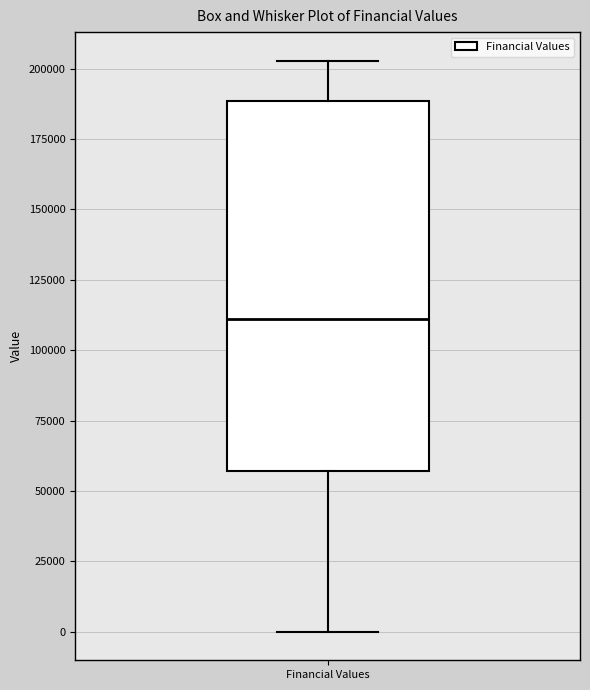

Transcribe this box plot: give where the median line is, the range the box spans, and where the two whiskers end, as read against the y-axis. The values are not printed on the chart, so give them approximately, as read against the axis.

median 110000, box 55000 to 190000, whiskers 0 to 205000